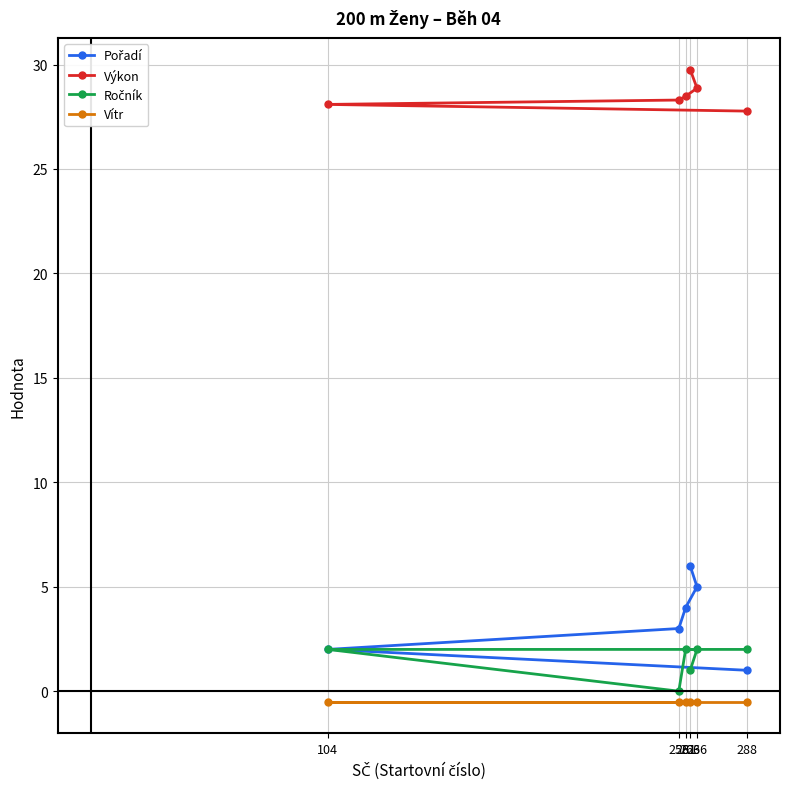

The value of Ročník at 261 is 2.0. True or false?

True